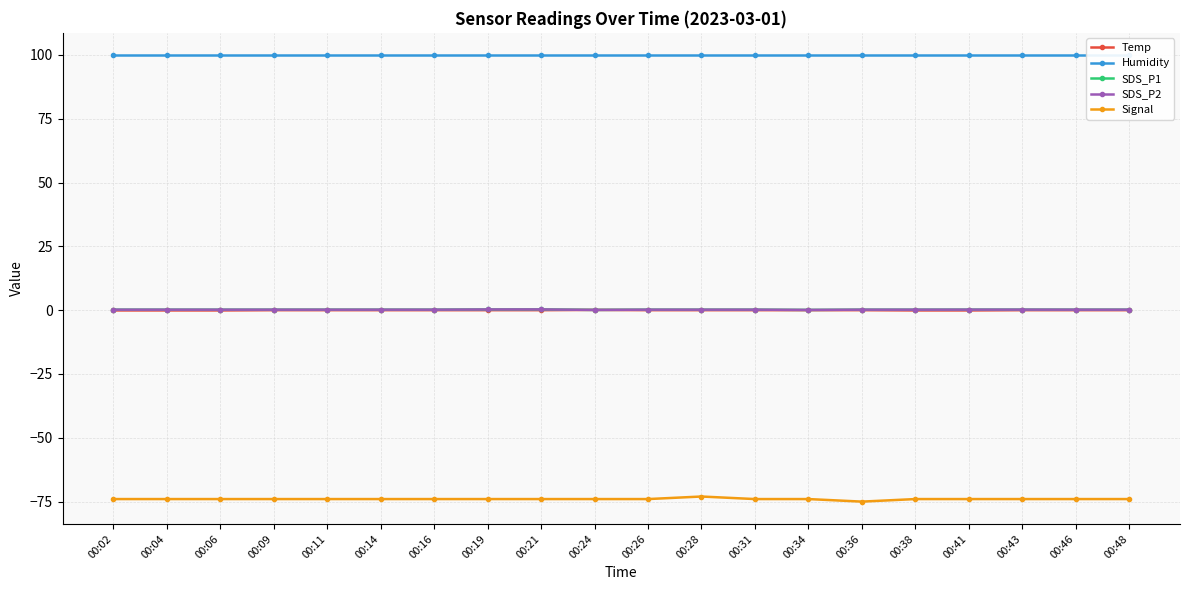

How many SDS_P2 values are between 0 and 1?

20